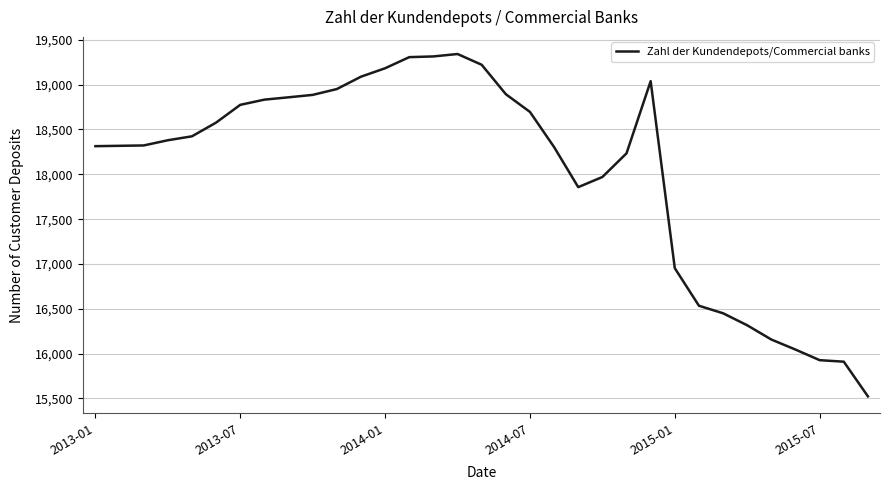

What is the smallest value displayed?

15523